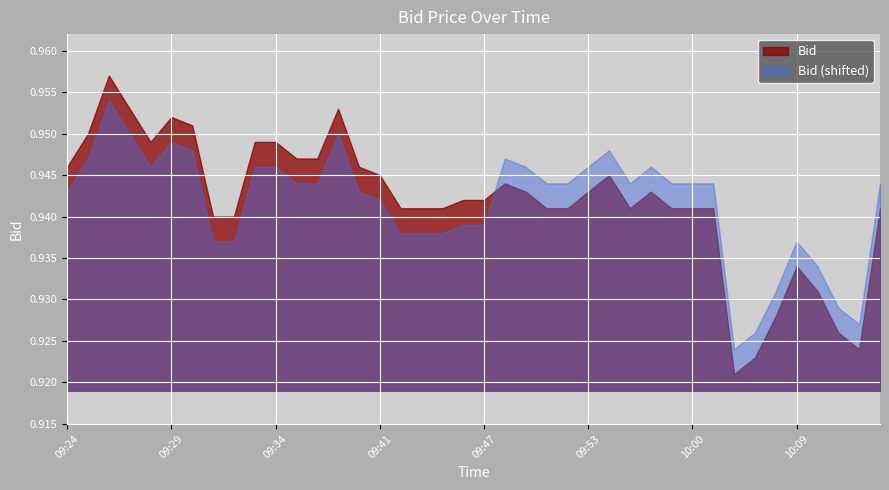

Which series has the largest range (max minus min)?

Bid